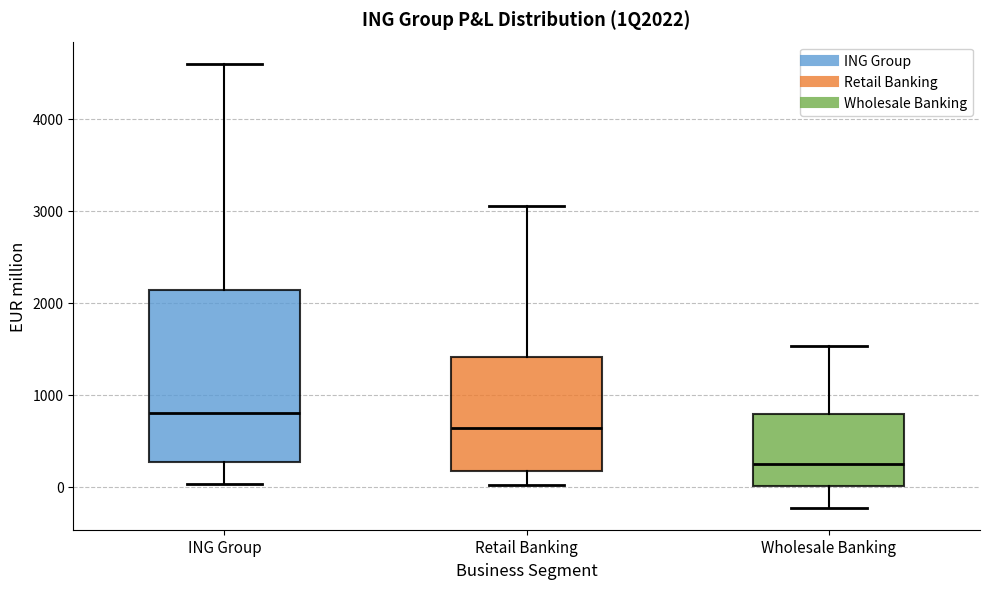

Reading left to right, transcribe this box plot: for each box, give where its median line is, the range the box spans, and where its two whiskers end, as read against the y-axis. The values are not printed on the chart, so give them approximately, as read against the axis.

ING Group: median 800, box 300 to 2100, whiskers 0 to 4600
Retail Banking: median 600, box 200 to 1400, whiskers 0 to 3000
Wholesale Banking: median 200, box 0 to 800, whiskers -200 to 1500